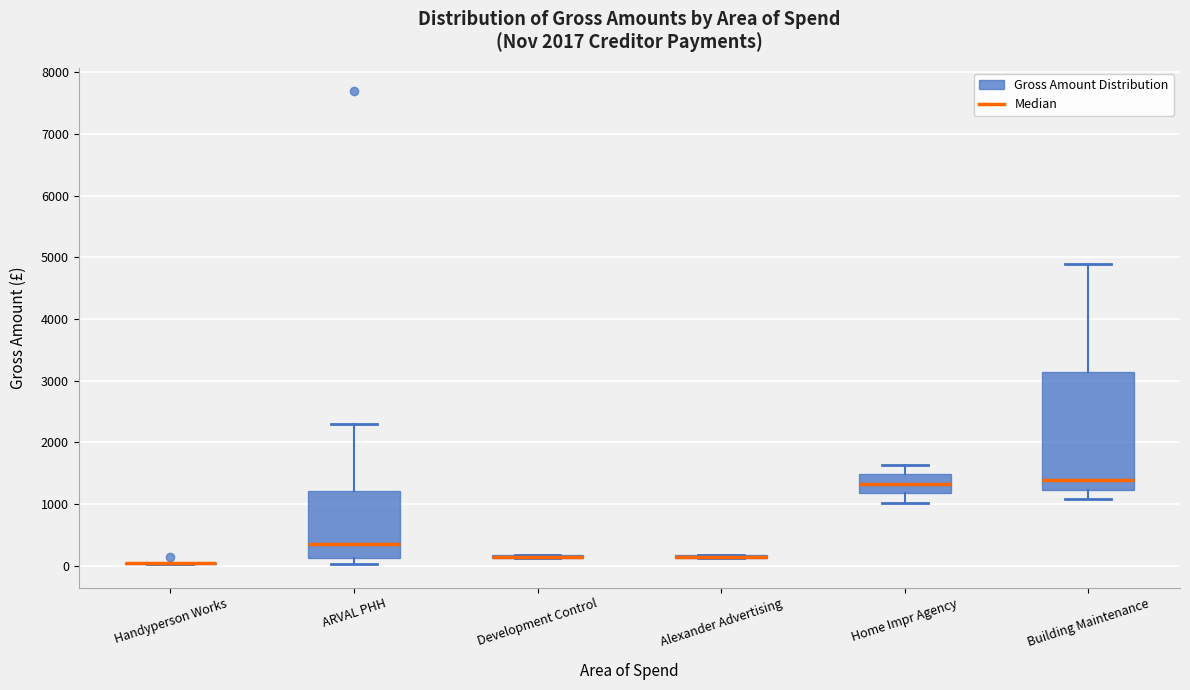

Comparing the boxes themselves (not the whiskers), which one is the tallest?

Building Maintenance